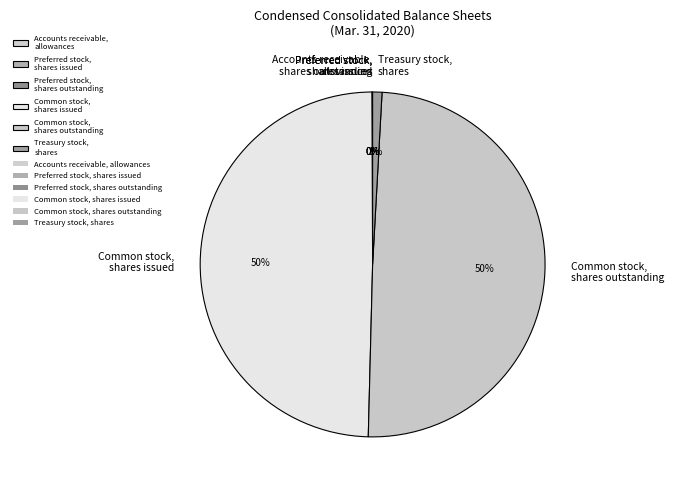

To the nearest percent, what is the average slice percentage?

17%